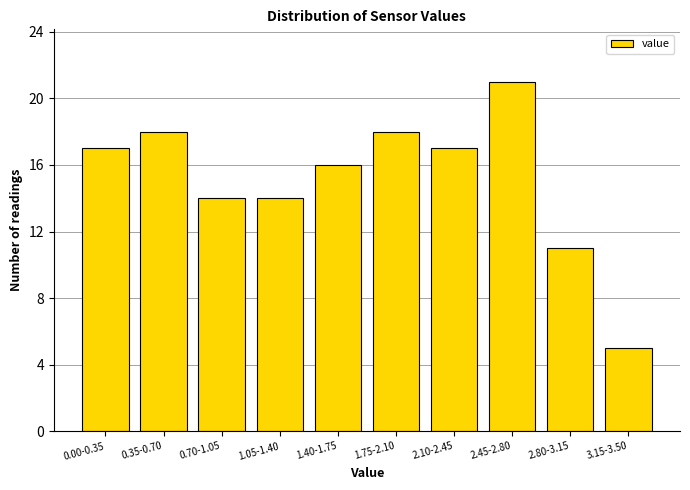

Reading right to left, what are all the values shown in this chart?

3.15-3.50=5	2.80-3.15=11	2.45-2.80=21	2.10-2.45=17	1.75-2.10=18	1.40-1.75=16	1.05-1.40=14	0.70-1.05=14	0.35-0.70=18	0.00-0.35=17